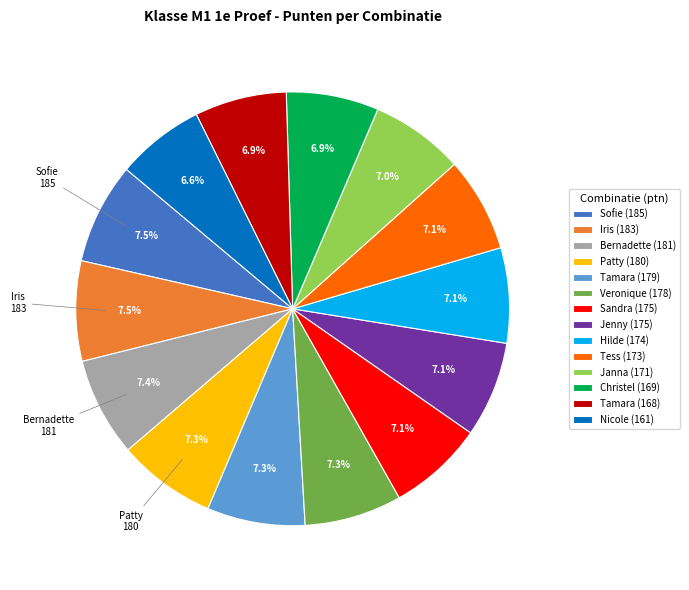

Is there any slice that represents more than half of the pie?

No